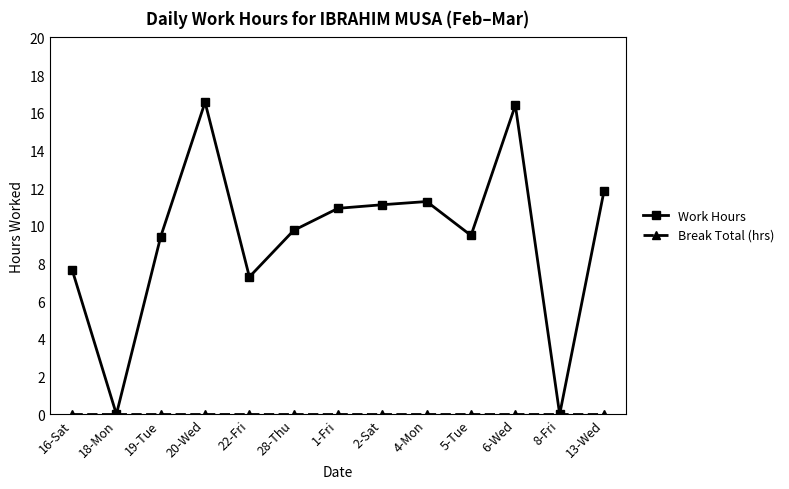

True or false: Work Hours has more than 0 points higher than both neighbors.

True